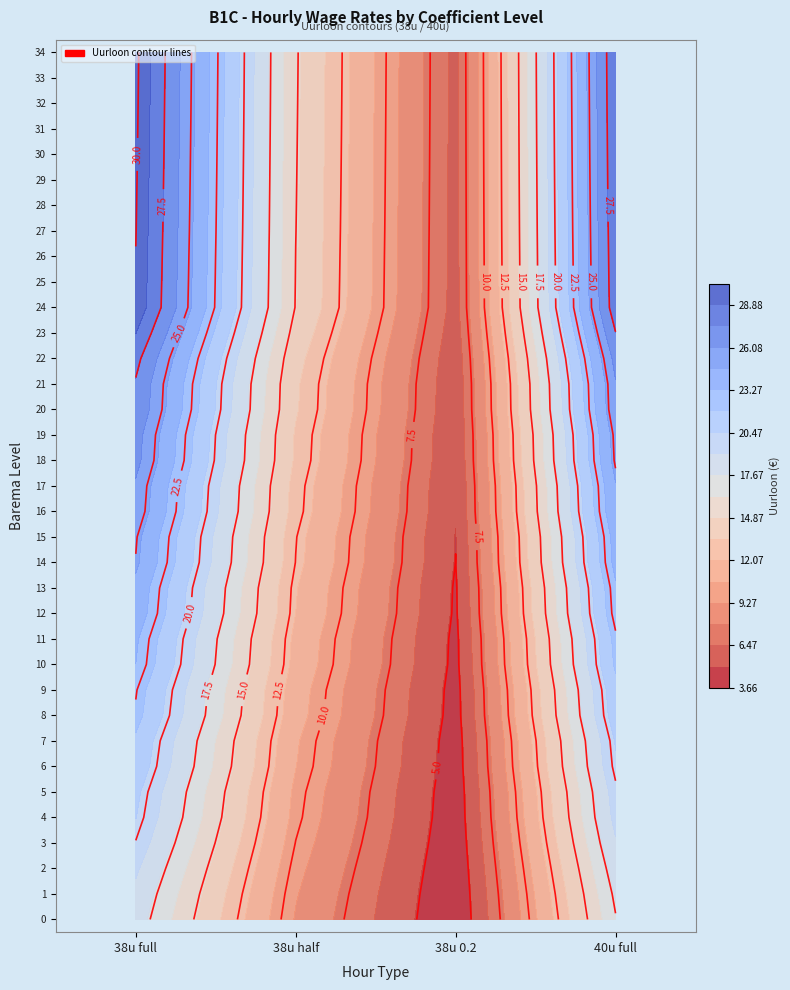

Rank the categories by 25 value from lowest to highest.

2, 1, 3, 0